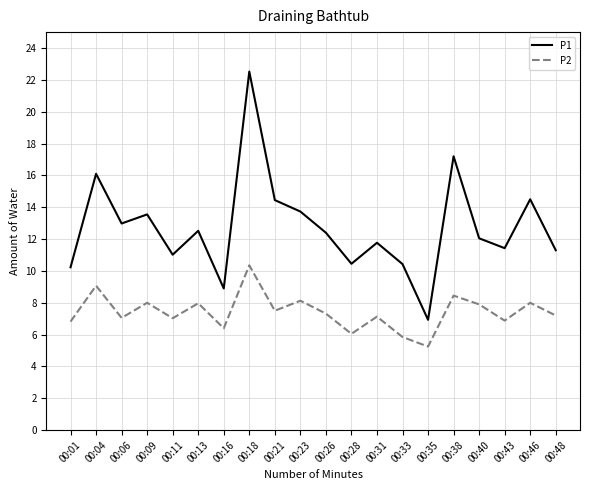

True or false: P1 and P2 cross at least once.

False